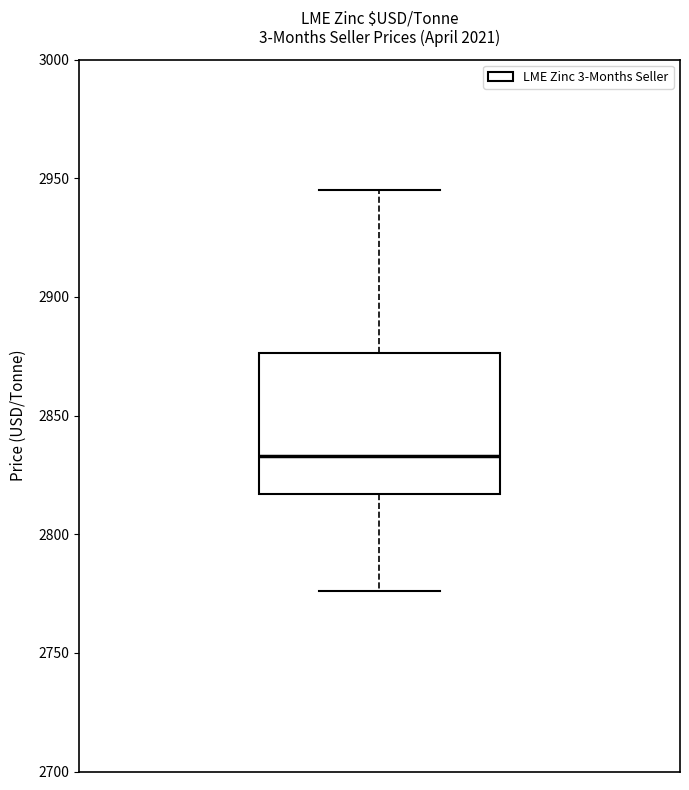

Read this box plot against the y-axis: the position of the median line, the range covered by the box, and the ends of both whiskers. The values are not printed on the chart, so give them approximately, as read against the axis.

median 2835, box 2815 to 2875, whiskers 2775 to 2945